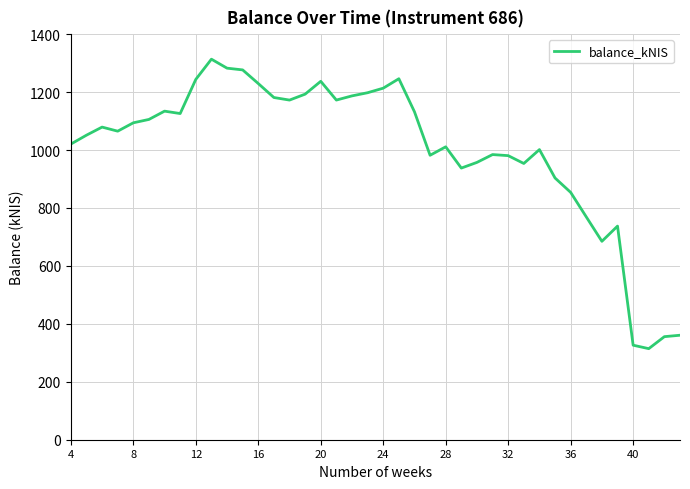

What is the difference between the maximum and minimum values?

999.2